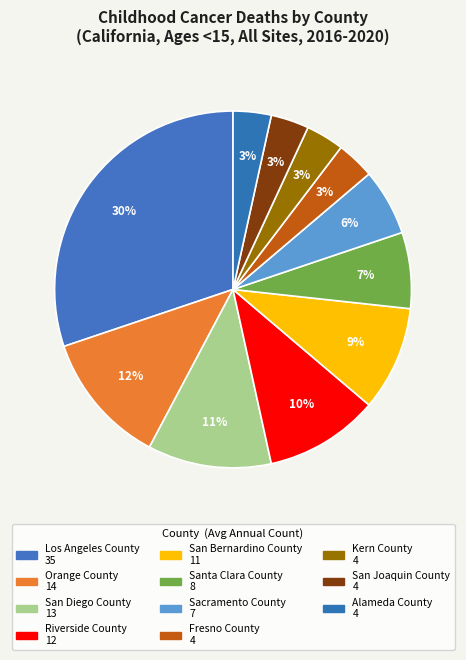

True or false: Alameda County accounts for 3% of the total.

True